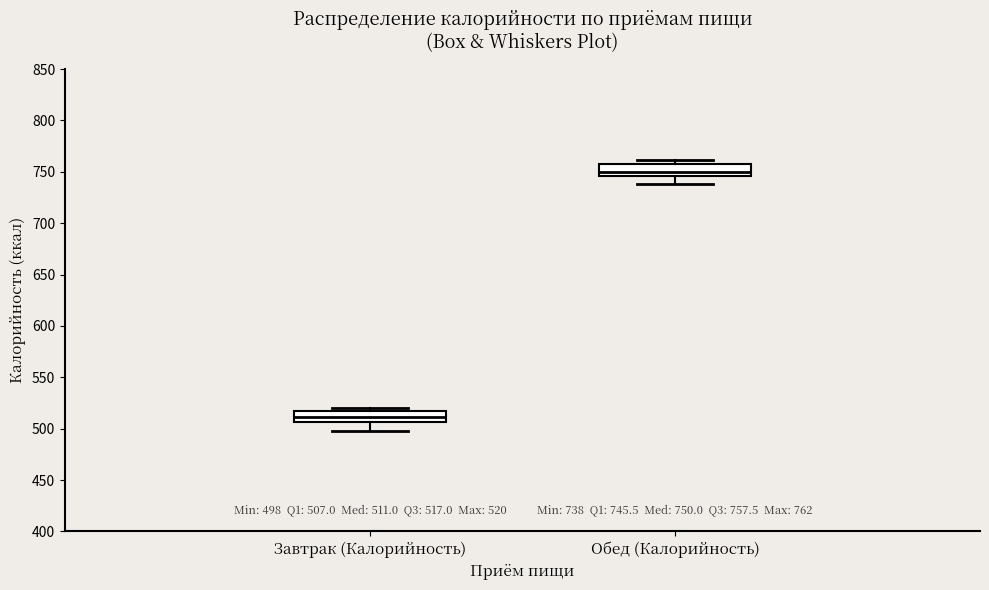

Which box's median line is the highest?

Обед (Калорийность)